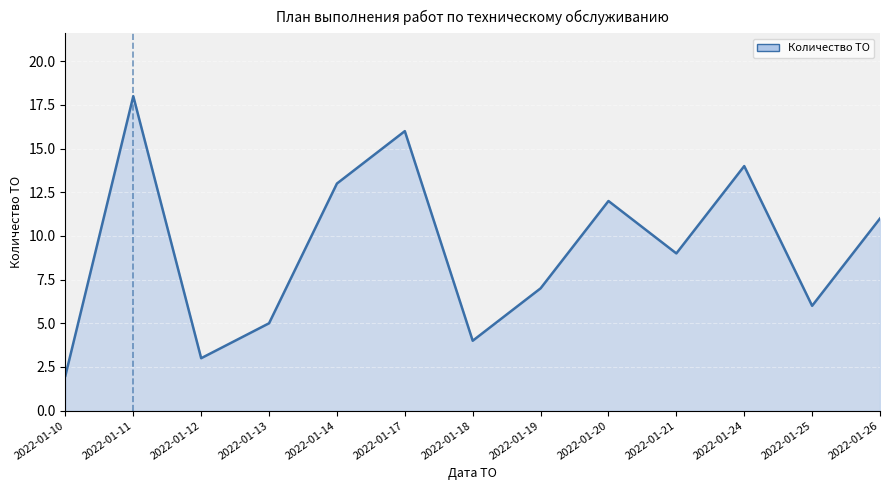

The chart shows a value of 2 at 2022-01-10. True or false?

True